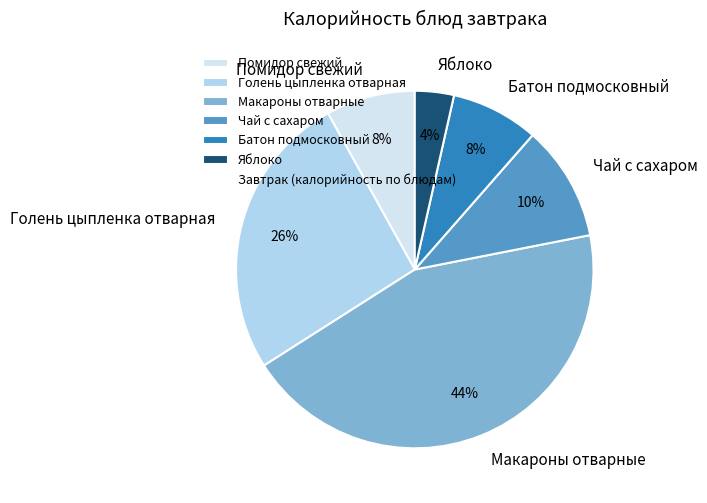

How many segments does this pie chart have?

6